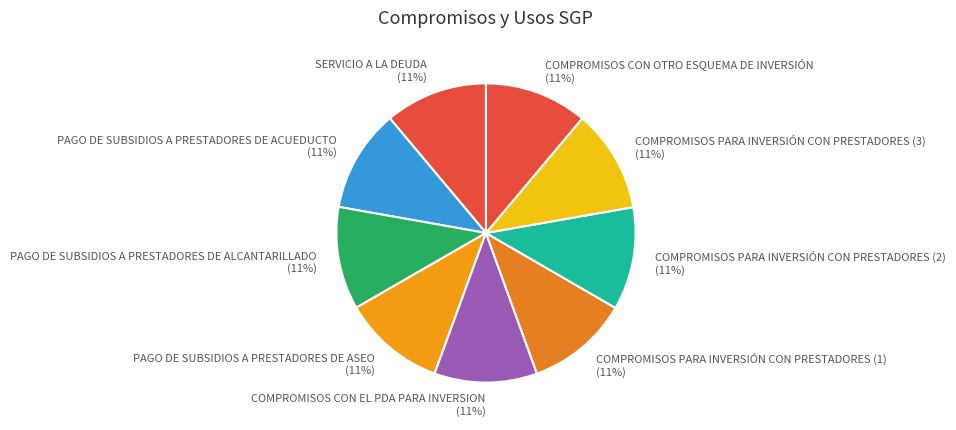

To the nearest percent, what is the combined percentage of PAGO DE SUBSIDIOS A PRESTADORES DE ASEO and PAGO DE SUBSIDIOS A PRESTADORES DE ACUEDUCTO?

22%